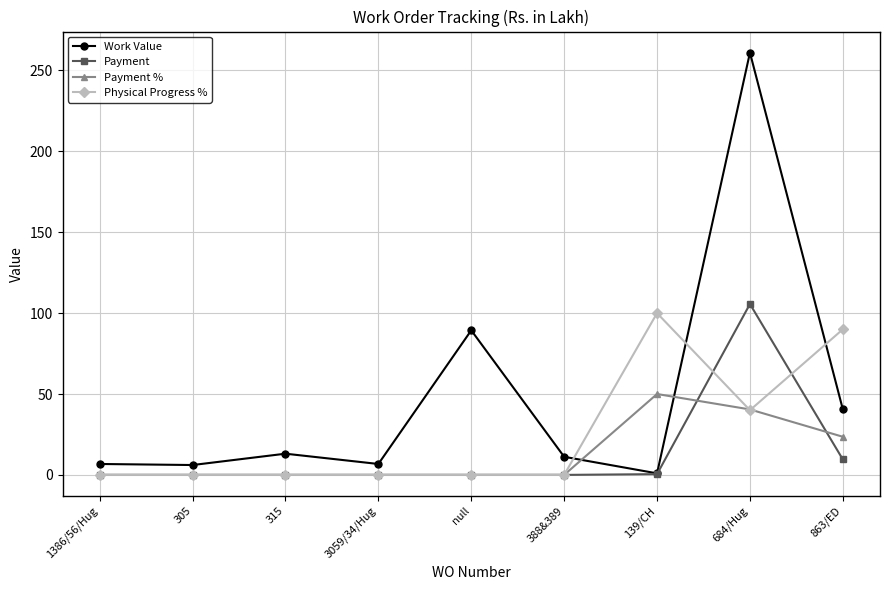

At which category does Work Value reach its first local peak?

315